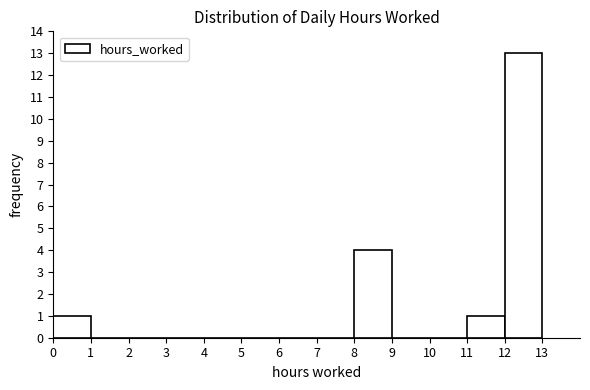

Reading left to right, list every bar in this chart as the range it spans on the x-axis followed by its height. The values are not printed on the chart, so give them approximately, as read against the axis.

0 to 1: 1
1 to 2: 0
2 to 3: 0
3 to 4: 0
4 to 5: 0
5 to 6: 0
6 to 7: 0
7 to 8: 0
8 to 9: 4
9 to 10: 0
10 to 11: 0
11 to 12: 1
12 to 13: 13